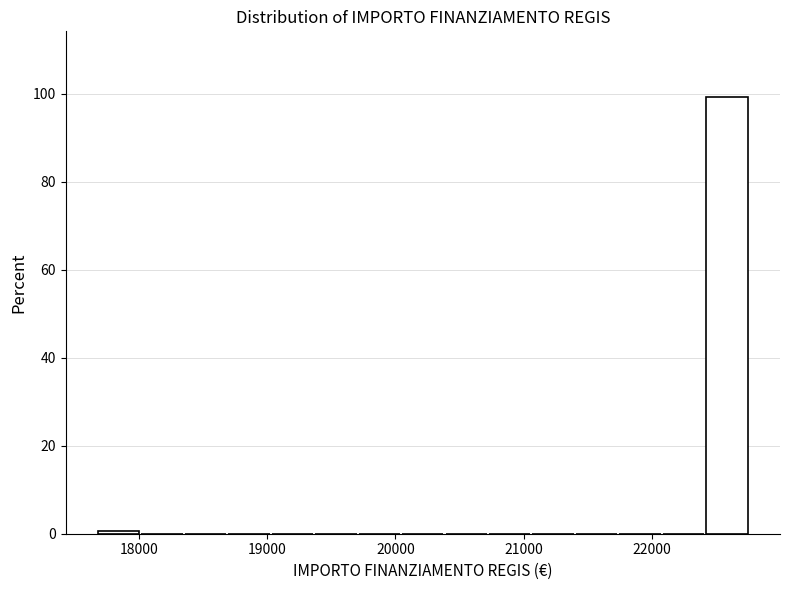

Read against the x-axis, roughly where is the centre of the tallest bar?

22600